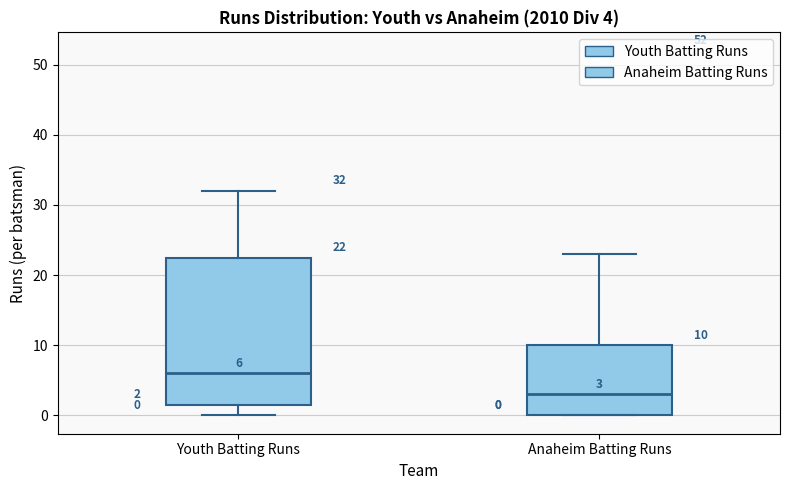

Which box's median line is the highest?

Youth Batting Runs